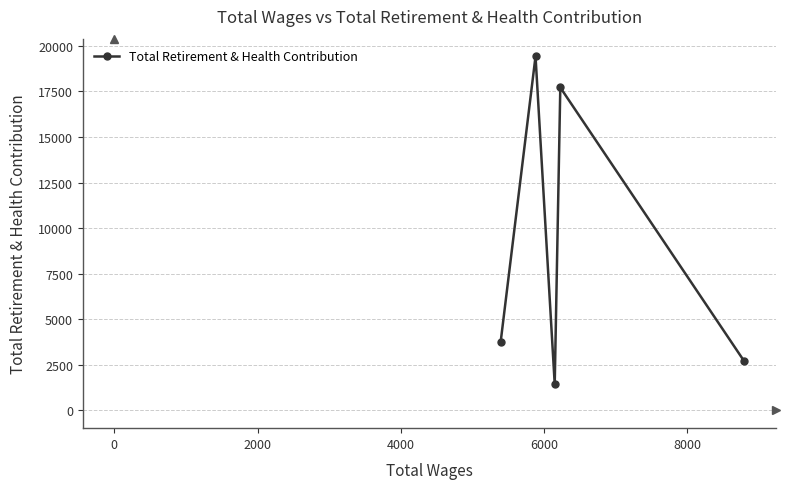

Reading right to left, transcribe all the data shown in this chart.

2690	17711	1441	19417	3756